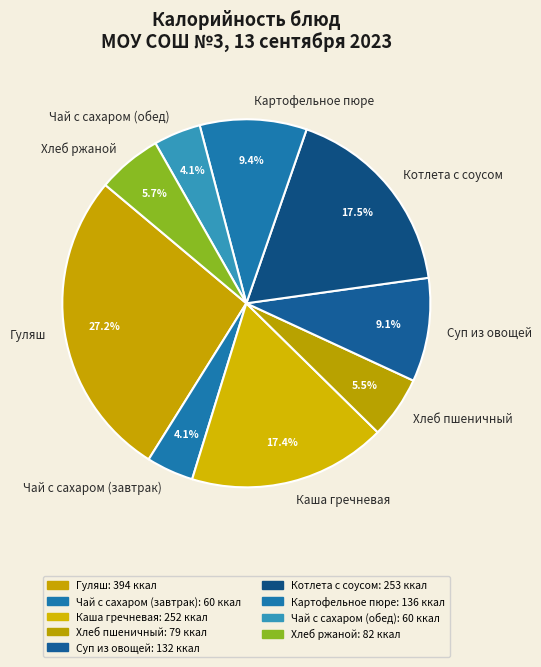

To the nearest percent, what is the average slice percentage?

11%